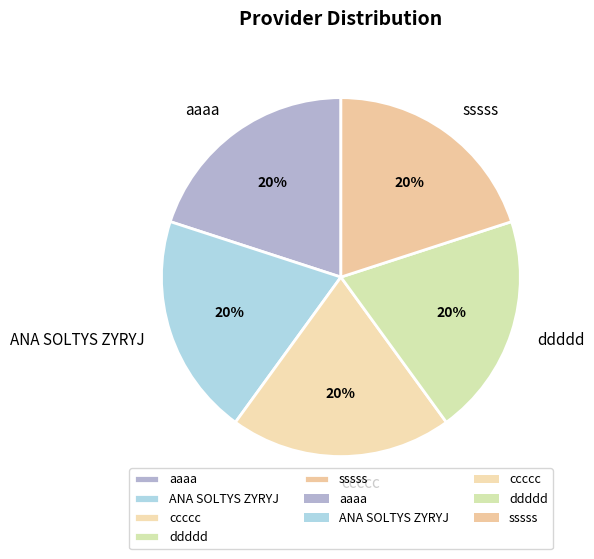

Combined, do sssss and ANA SOLTYS ZYRYJ account for over 50%?

No